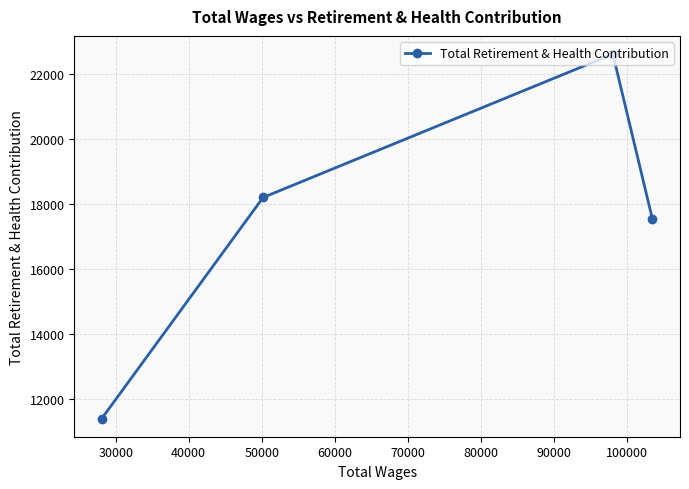

What is the minimum value shown in the chart?

11399